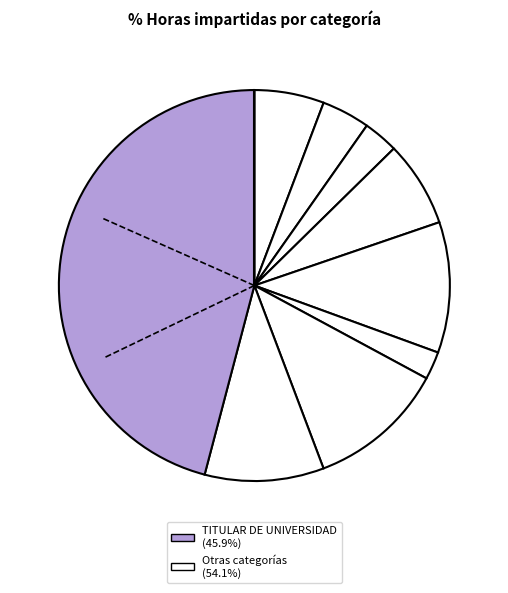

How many slices are in this pie chart?

9